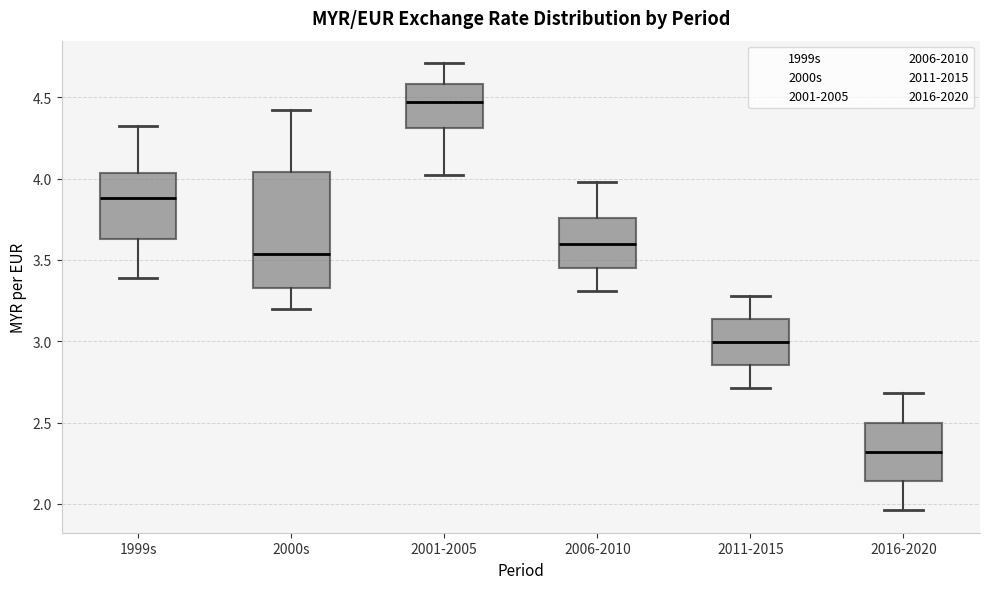

Where is the upper edge of the box for 1999s on the y-axis? The values are not printed on the chart, so give them approximately, as read against the axis.

4.05